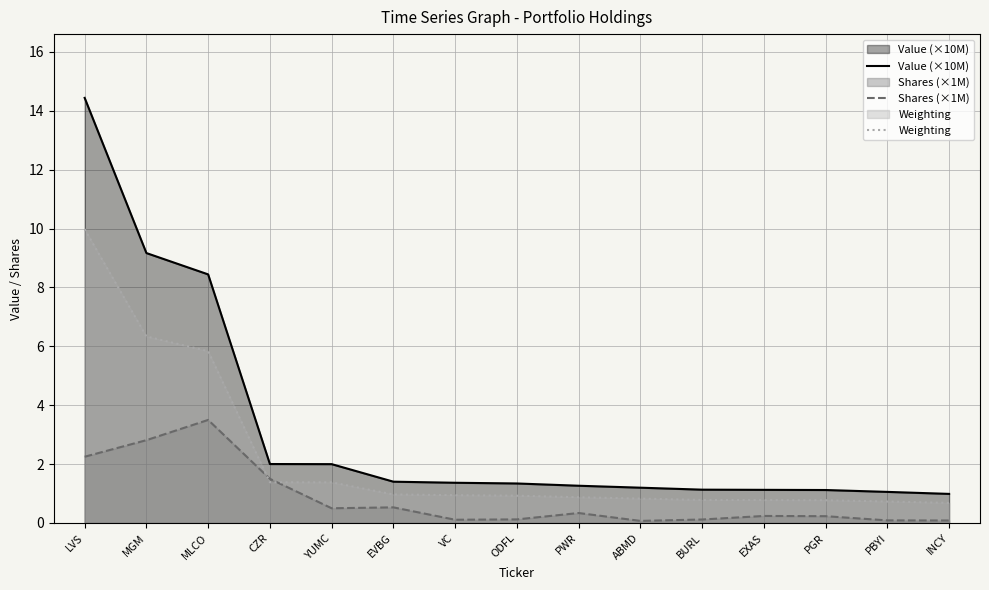

Which label corresponds to the largest value in the chart?

LVS